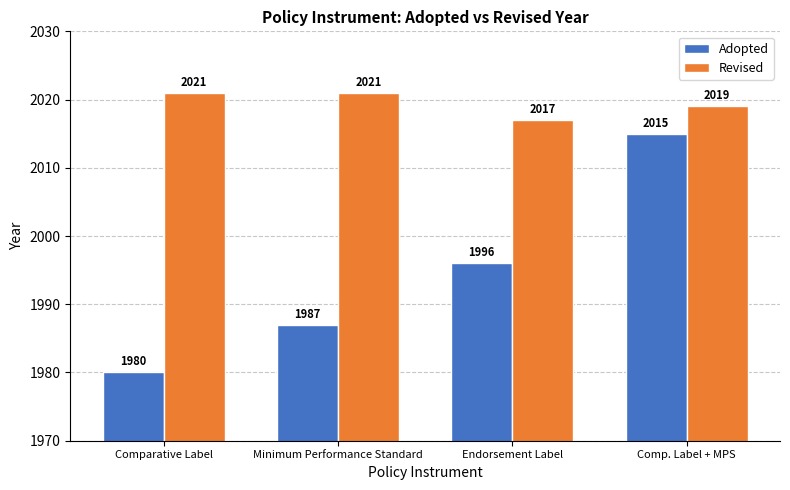

What is the approximate value of Revised at Comparative Label?

2021